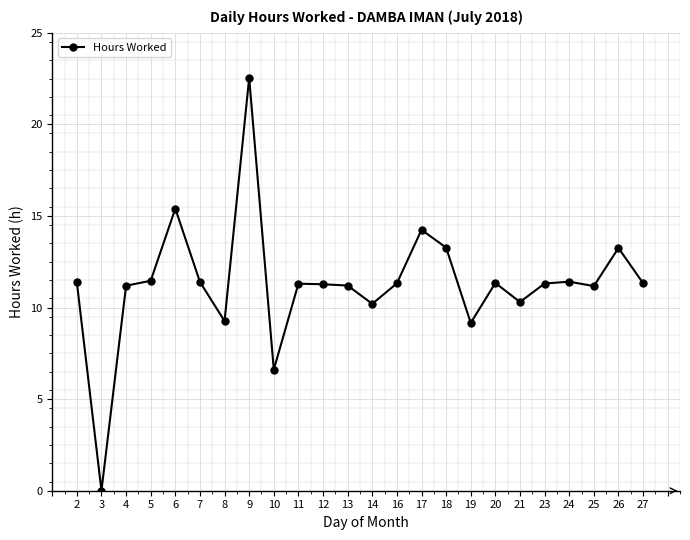

What is the value of the 20th point from the left?

11.3